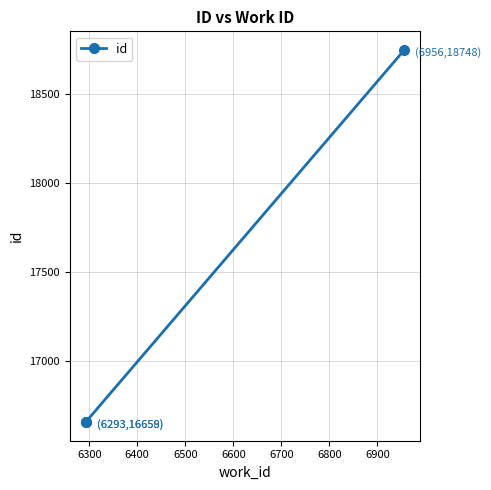

Is it true that the value at 6200 is 5938?

False